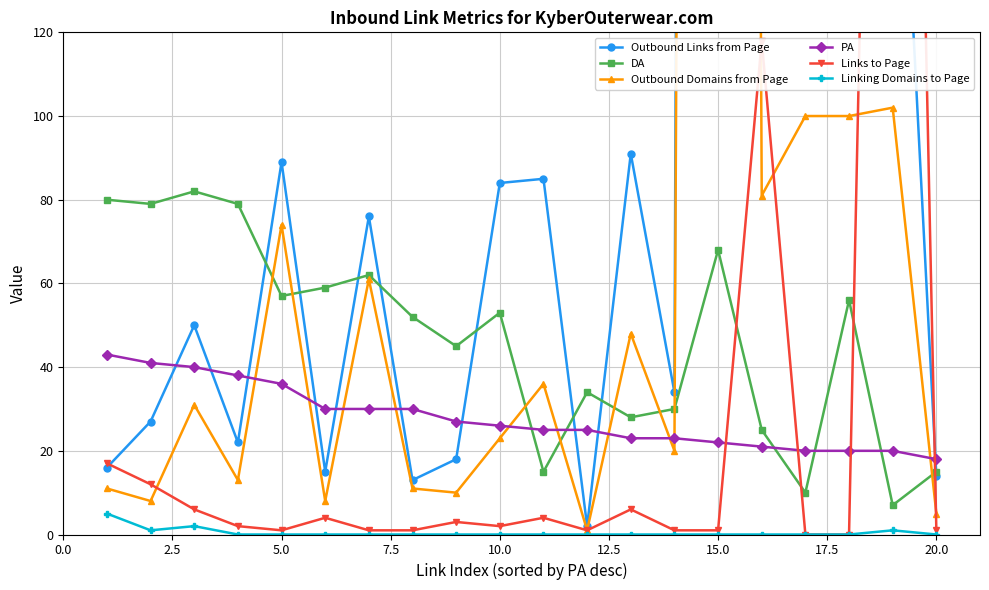

Count the number of categories in the chart.

20